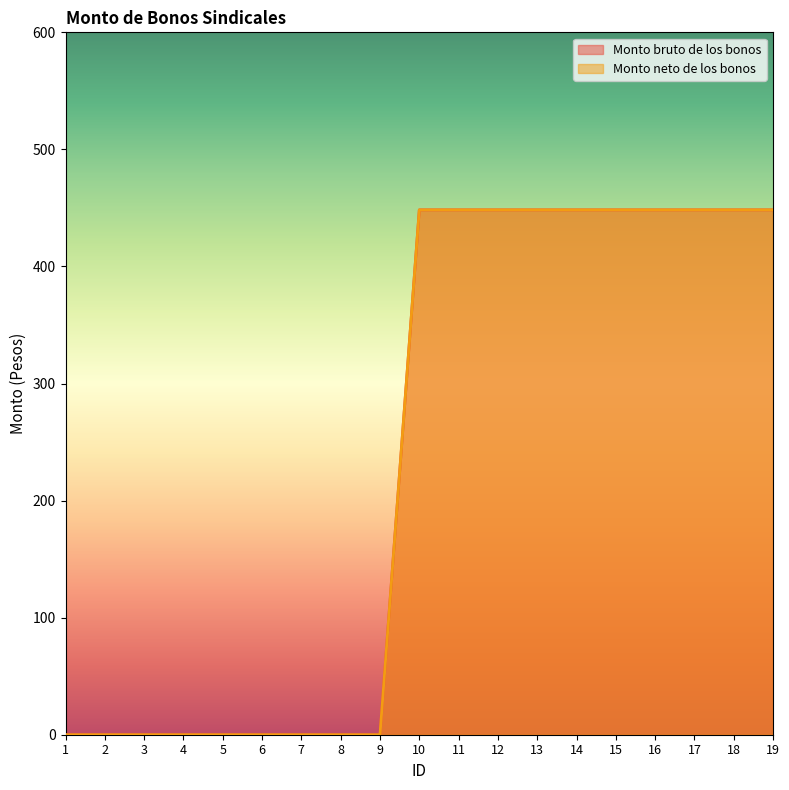

Is it true that Monto neto de los bonos equals -231.9 at 5?

False